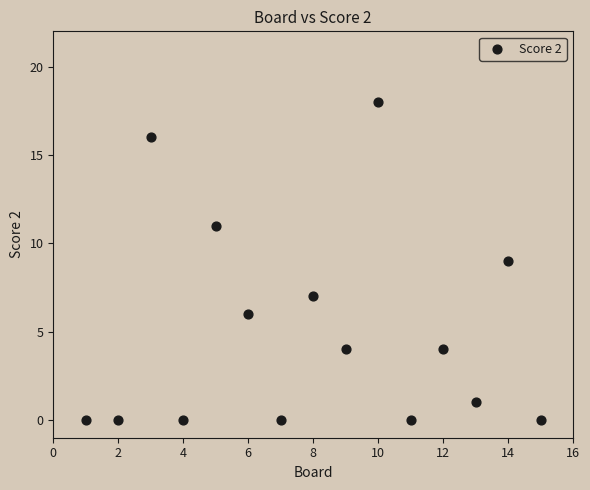

What is the range of X values (max minus min)?

14